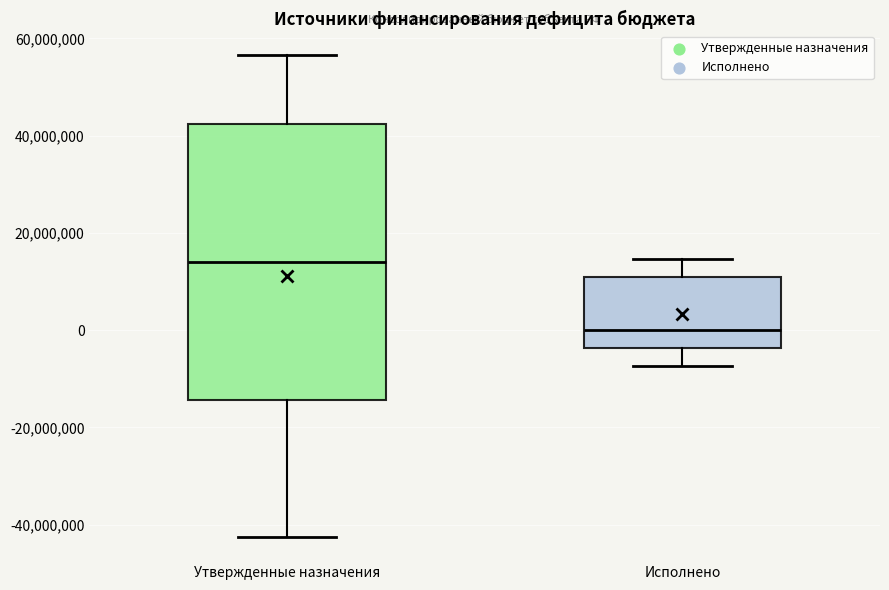

Which box's median line is the highest?

Утвержденные назначения